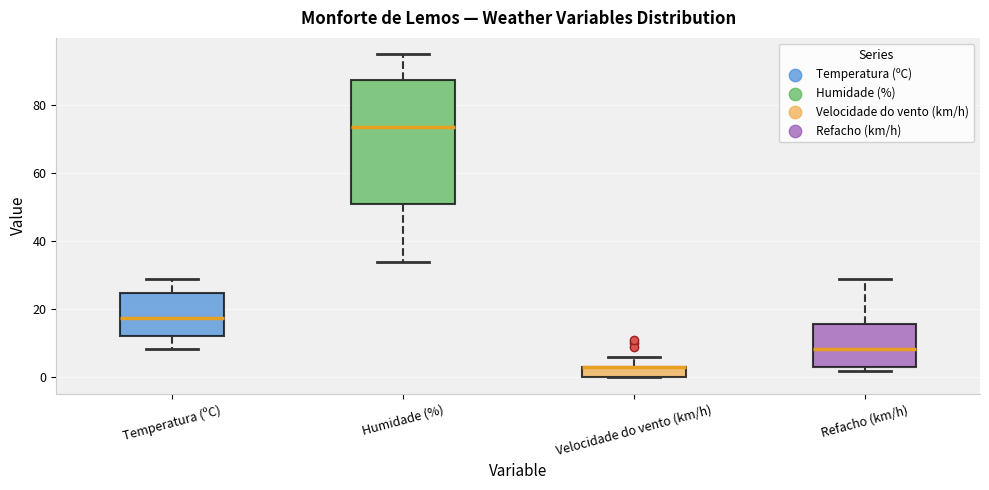

Where does the median line of the box for Refacho (km/h) sit on the y-axis? The values are not printed on the chart, so give them approximately, as read against the axis.

8